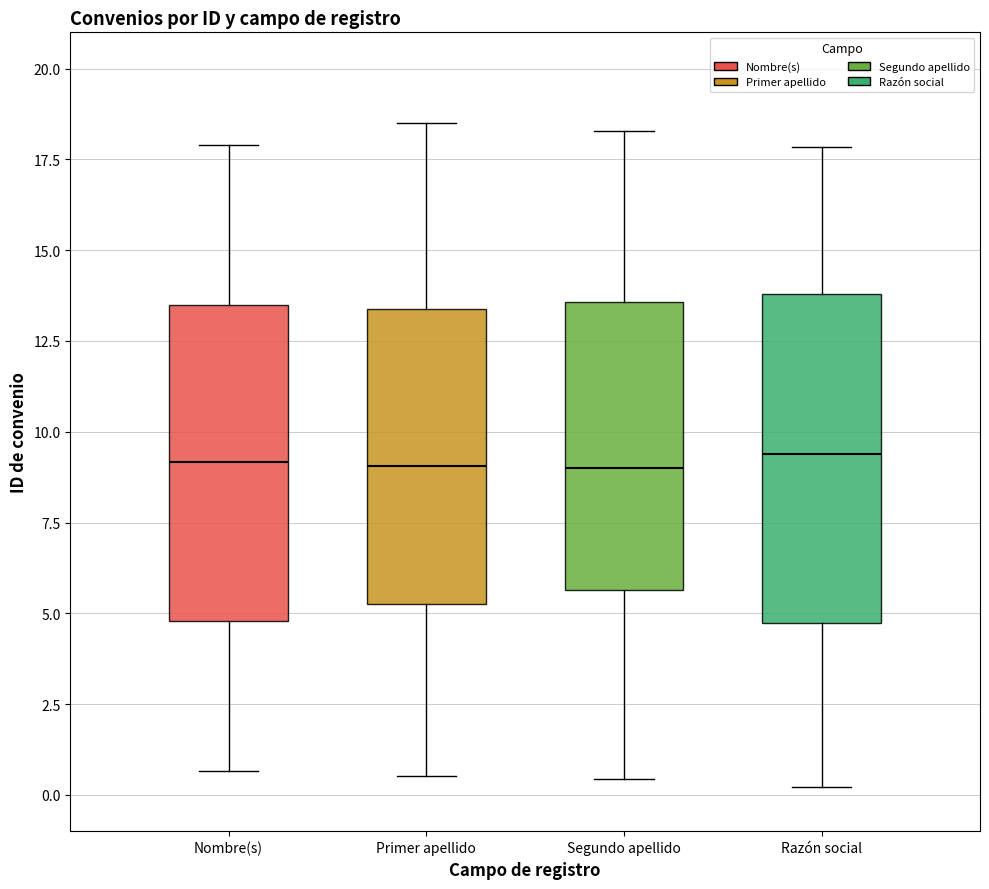

Reading left to right, read every box against the y-axis: the position of its median line, the range the box covers, and the ends of its whiskers. The values are not printed on the chart, so give them approximately, as read against the axis.

Nombre(s): median 9.0, box 5.0 to 13.5, whiskers 0.5 to 18.0
Primer apellido: median 9.0, box 5.5 to 13.5, whiskers 0.5 to 18.5
Segundo apellido: median 9.0, box 5.5 to 13.5, whiskers 0.5 to 18.5
Razón social: median 9.5, box 4.5 to 14.0, whiskers 0.0 to 18.0